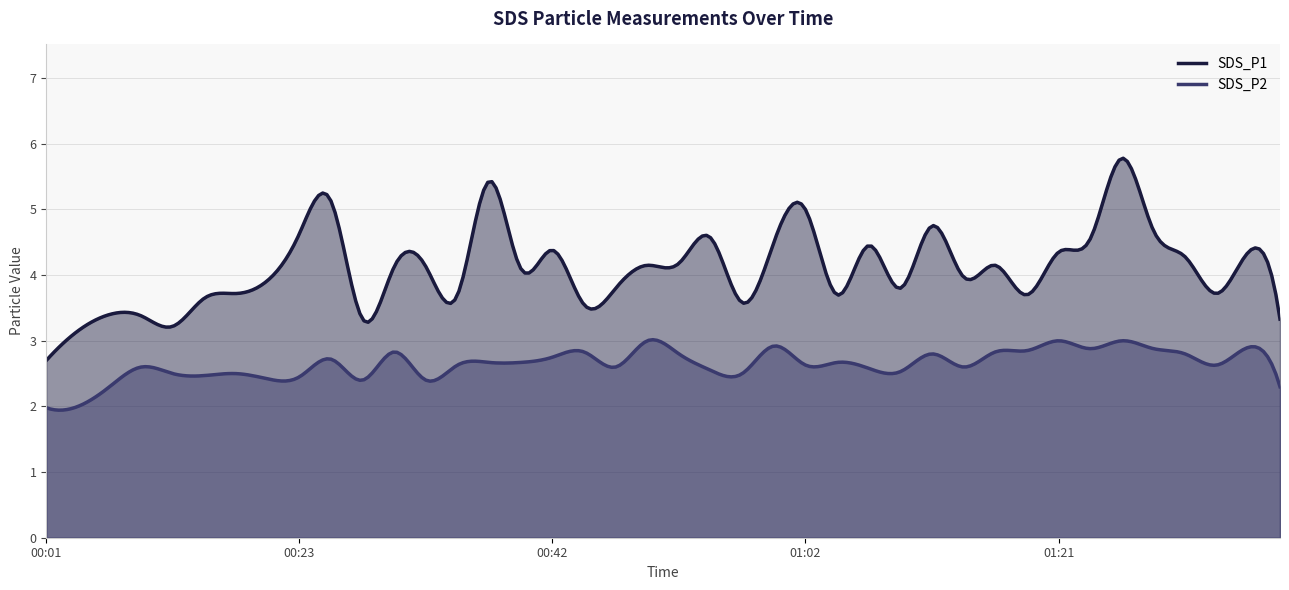

Reading left to right, transcribe all the data shown in this chart.

SDS_P1: 2.7	3.1	3.4	3.4	3.2	3.6	3.7	3.9	4.6	5.1	3.3	4.1	4.1	3.7	5.4	4.1	4.4	3.5	3.8	4.2	4.2	4.6	3.6	4.5	5.0	3.7	4.5	3.8	4.8	4.0	4.2	3.7	4.3	4.5	5.8	4.7	4.3	3.7	4.3	3.3
SDS_P2: 2.0	2.0	2.3	2.6	2.5	2.5	2.5	2.4	2.5	2.7	2.4	2.8	2.4	2.6	2.7	2.7	2.8	2.8	2.6	3.0	2.8	2.5	2.5	2.9	2.6	2.7	2.6	2.5	2.8	2.6	2.8	2.9	3.0	2.9	3.0	2.9	2.8	2.6	2.9	2.3